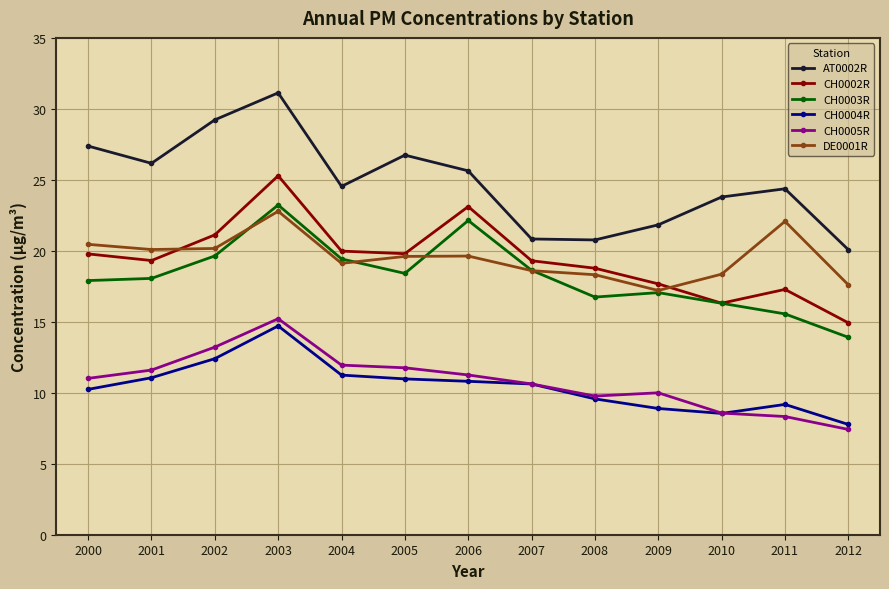

What is the total value across all series at 2007?

98.6